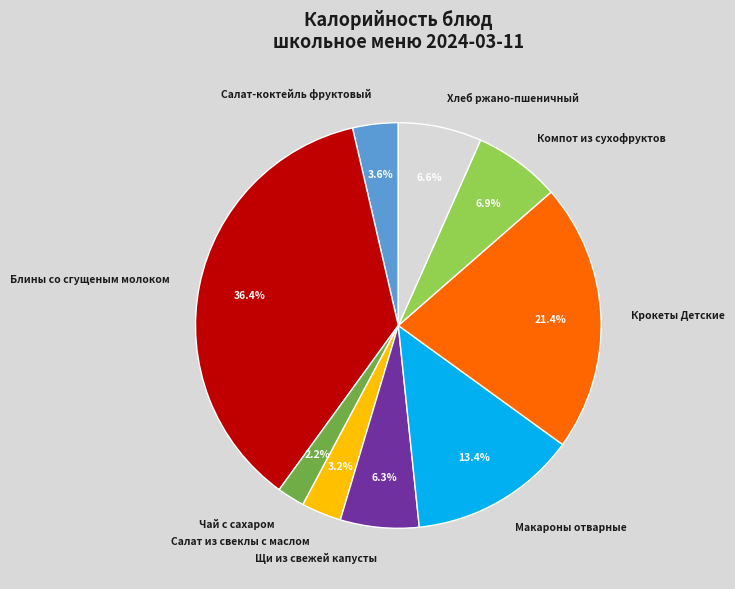

True or false: Блины со сгущеным молоком accounts for 36% of the total.

True